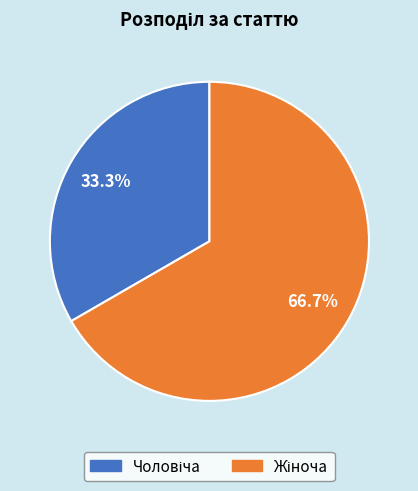

Is there a majority slice in this chart?

Yes